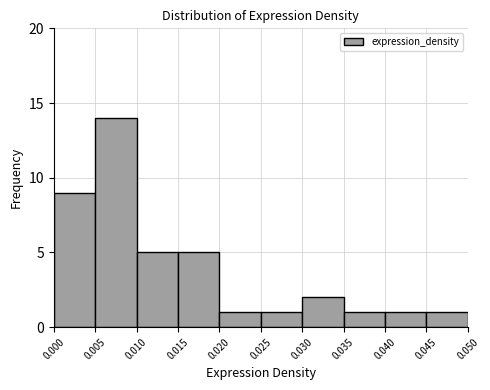

Reading left to right, list every bar in this chart as the range it spans on the x-axis followed by its height. The values are not printed on the chart, so give them approximately, as read against the axis.

0.000 to 0.005: 9
0.005 to 0.010: 14
0.010 to 0.015: 5
0.015 to 0.020: 5
0.020 to 0.025: 1
0.025 to 0.030: 1
0.030 to 0.035: 2
0.035 to 0.040: 1
0.040 to 0.045: 1
0.045 to 0.050: 1